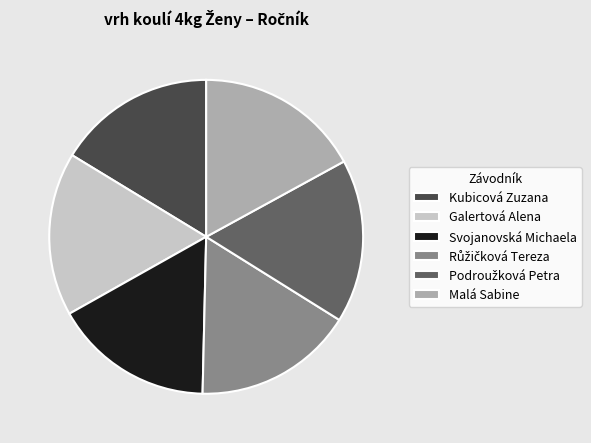

Do Svojanovská Michaela and Kubicová Zuzana together represent more than half of the pie?

No